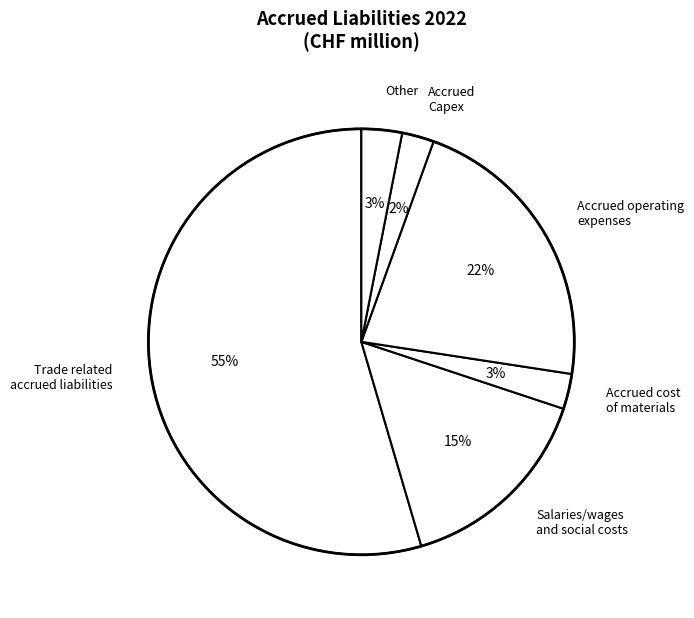

True or false: Accrued Capex accounts for 2% of the total.

True